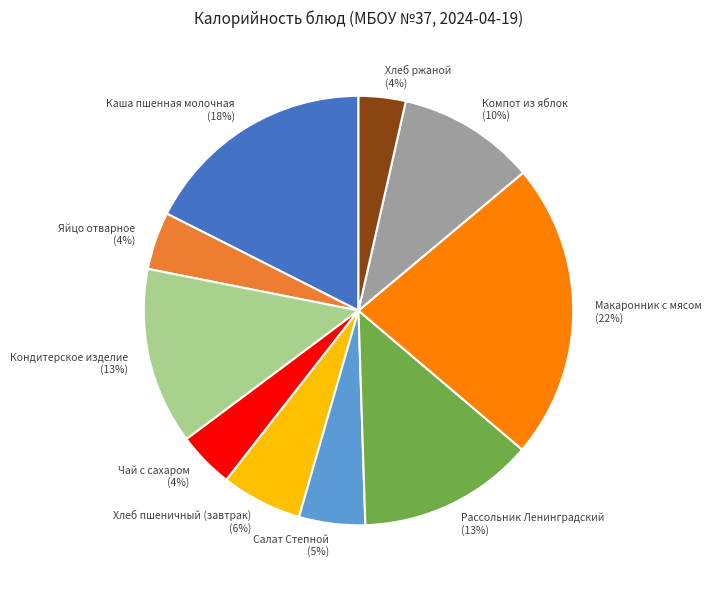

Which category has the biggest portion of the pie?

Макаронник с мясом